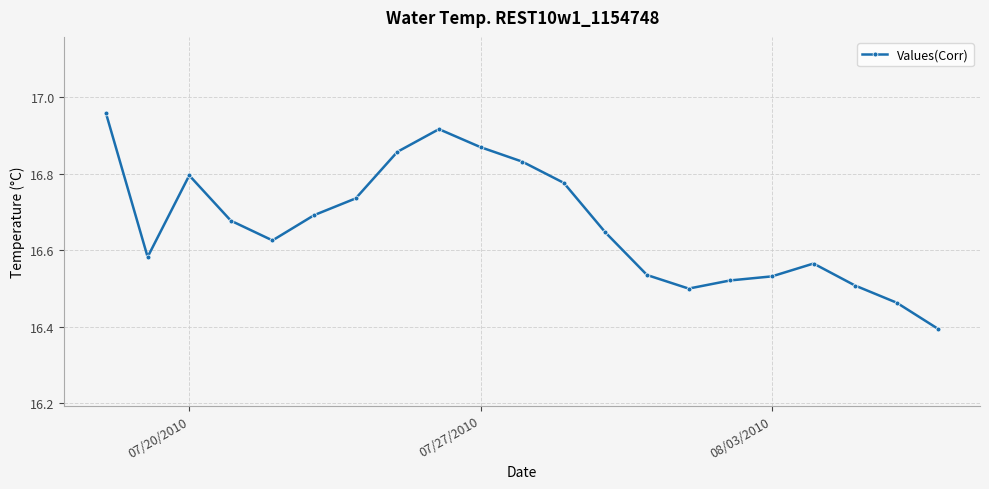

What is the difference between the maximum and minimum values?

0.6